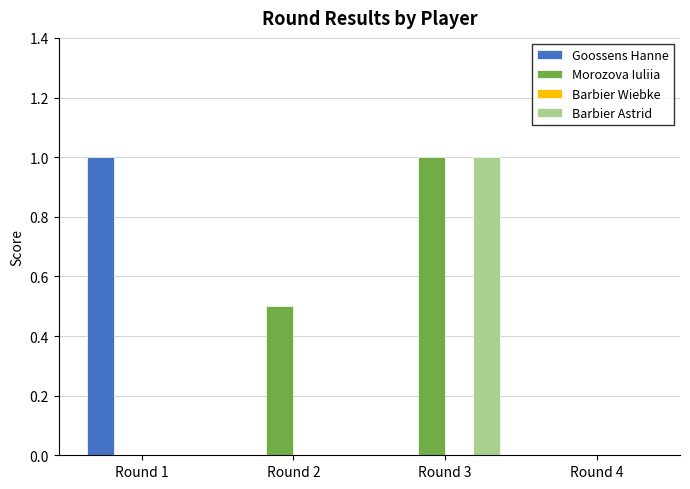

Are the bars horizontal?

No